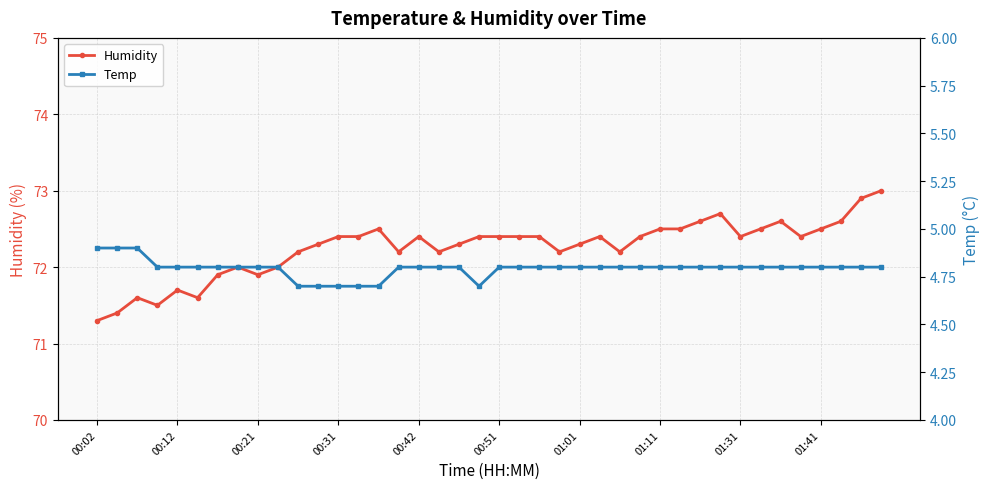

True or false: Humidity has a value of 71.3 at 00:02.

True